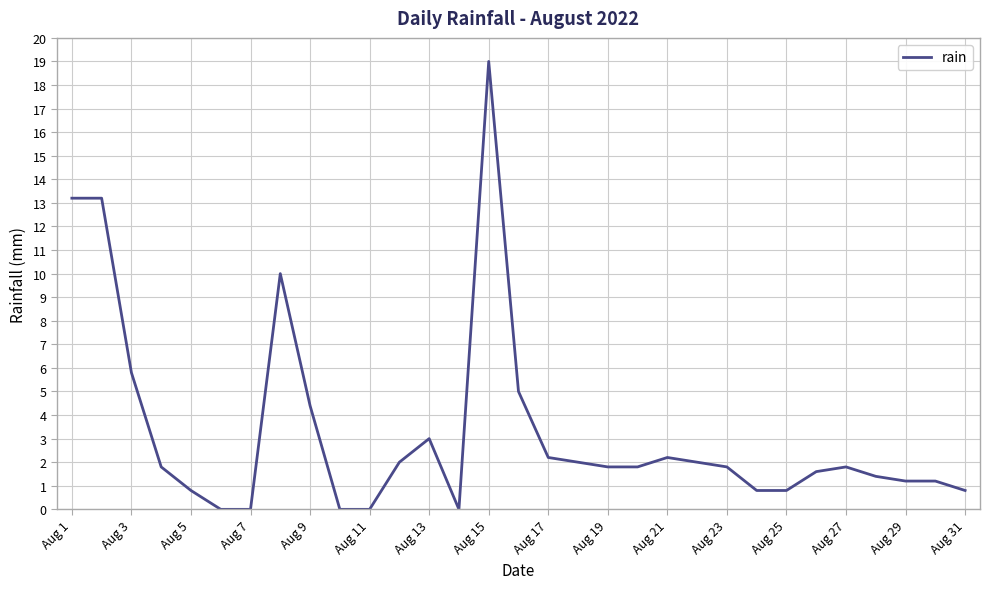

What is the difference between the maximum and minimum values?

19.0